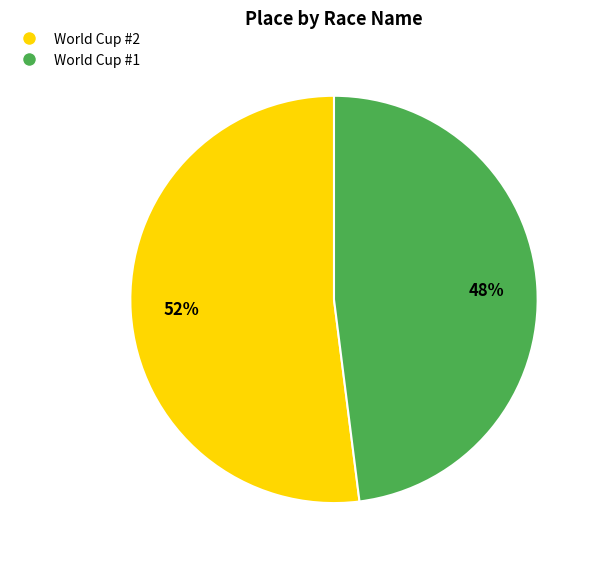

Which slice is the smallest?

World Cup #1